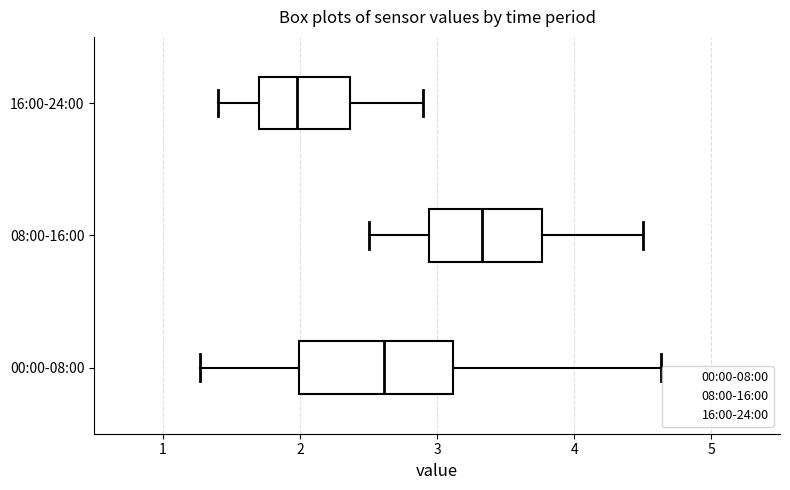

Reading bottom to top, read every box against the x-axis: the position of its median line, the range the box covers, and the ends of its whiskers. The values are not printed on the chart, so give them approximately, as read against the axis.

00:00-08:00: median 2.6, box 2.0 to 3.1, whiskers 1.3 to 4.6
08:00-16:00: median 3.3, box 2.9 to 3.8, whiskers 2.5 to 4.5
16:00-24:00: median 2.0, box 1.7 to 2.4, whiskers 1.4 to 2.9